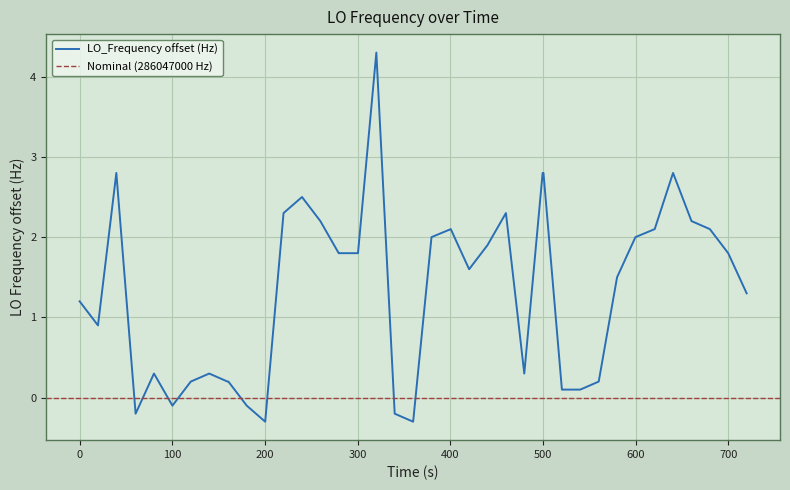

What is the minimum value for LO_Frequency offset (Hz)?

-0.3